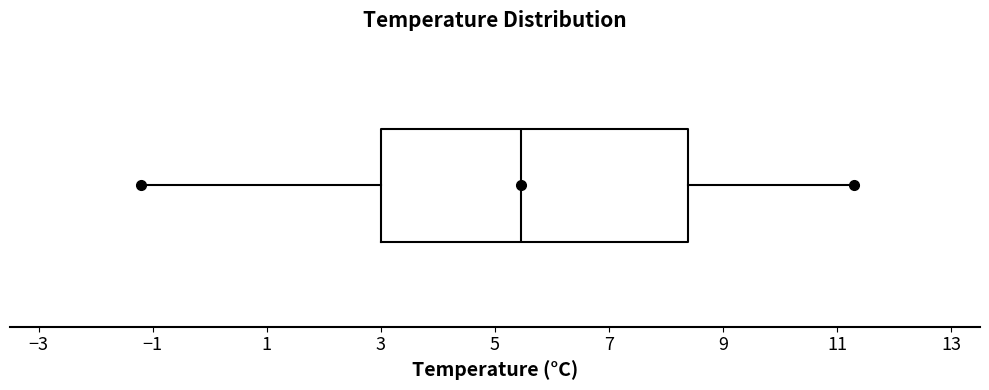

Where does the right whisker of the box end on the x-axis? The values are not printed on the chart, so give them approximately, as read against the axis.

11.4